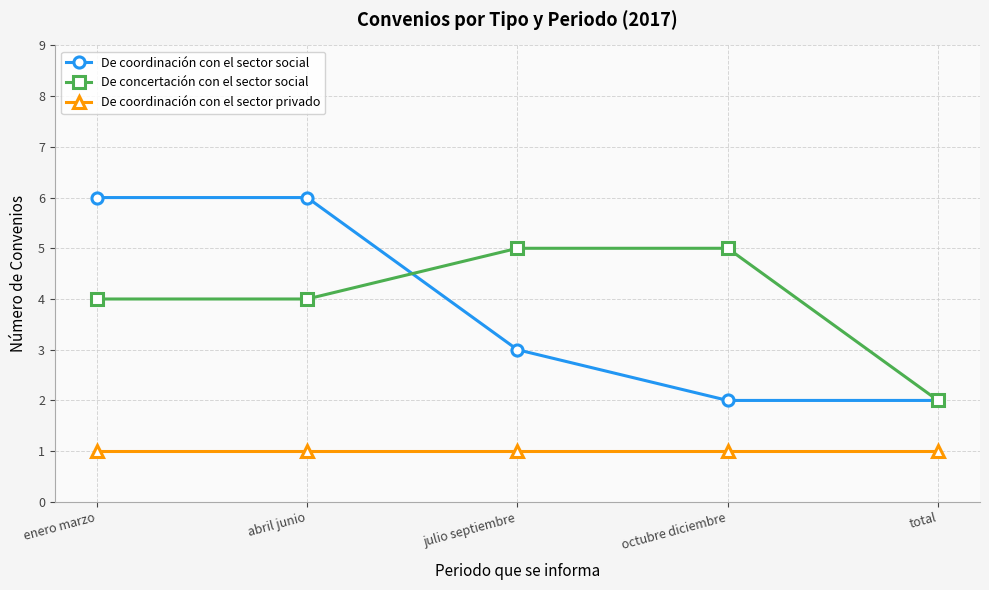

Between enero marzo and total, which series saw the biggest shift?

De coordinación con el sector social